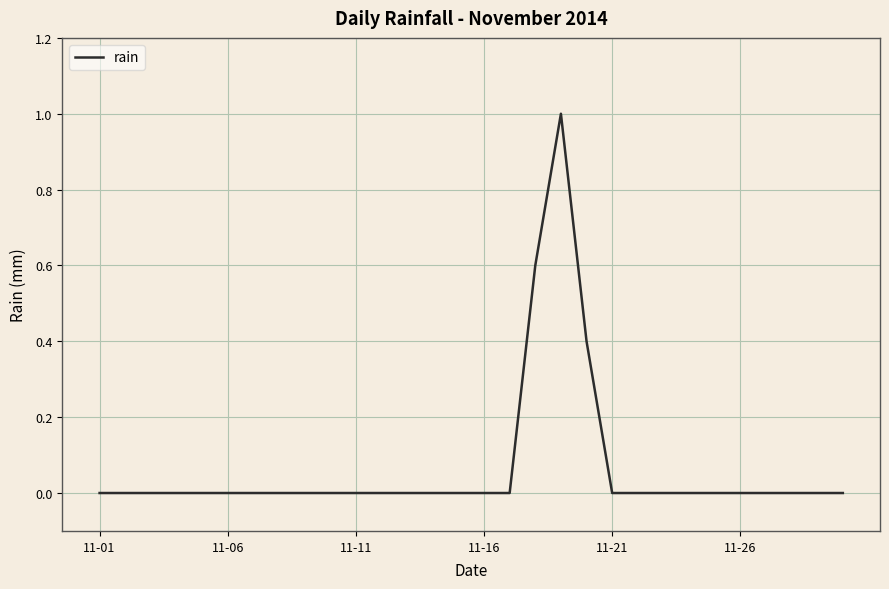

What is the maximum value shown in the chart?

1.0